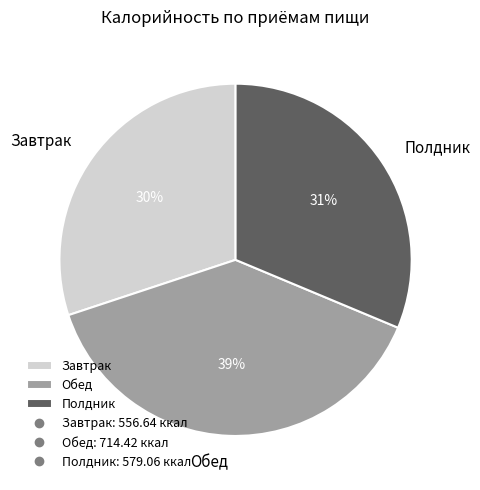

Count the number of slices in the pie.

3